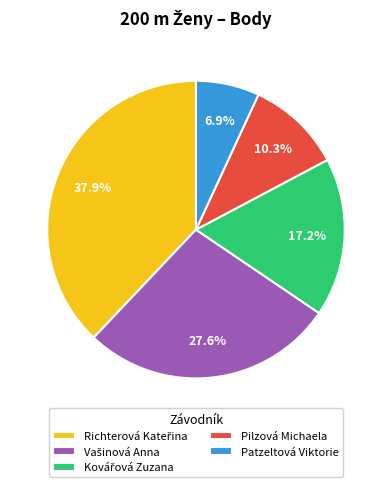

Does Patzeltová Viktorie represent more than half of the total?

No